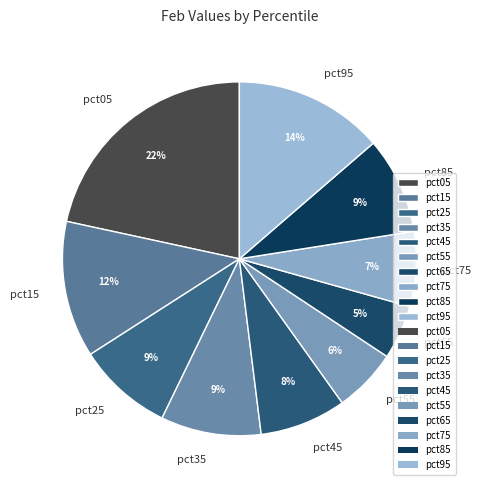

Which has a higher value, pct35 or pct15?

pct15